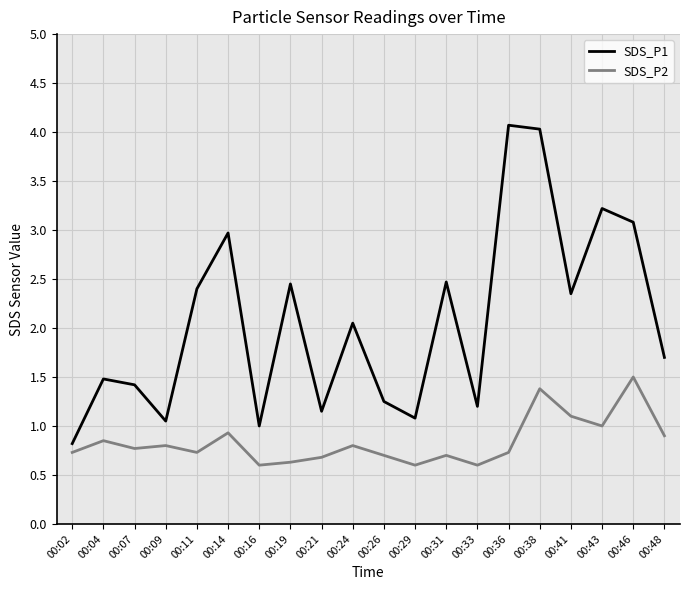

What is the minimum value shown in the chart?

0.6